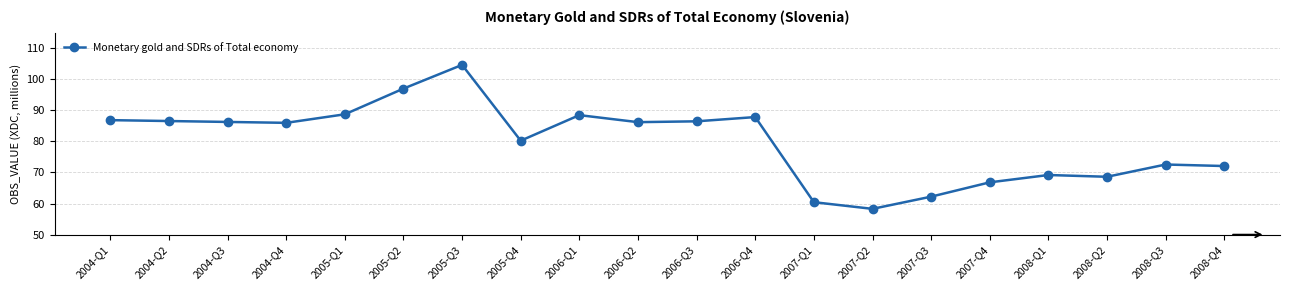

Count the number of data series in this chart.

1